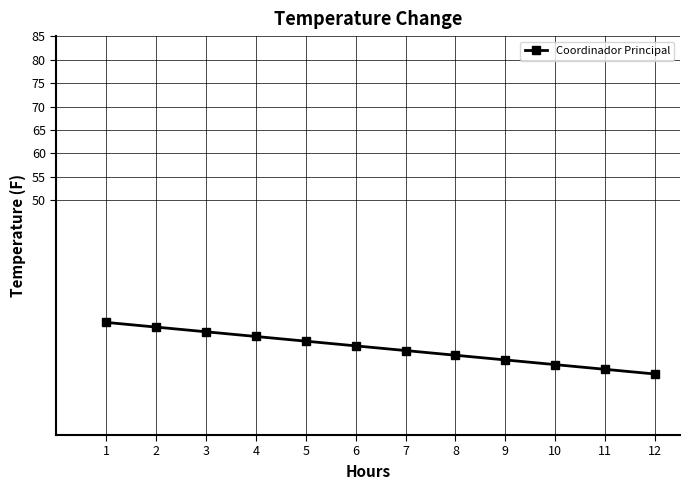

Does the chart have visible grid lines?

Yes